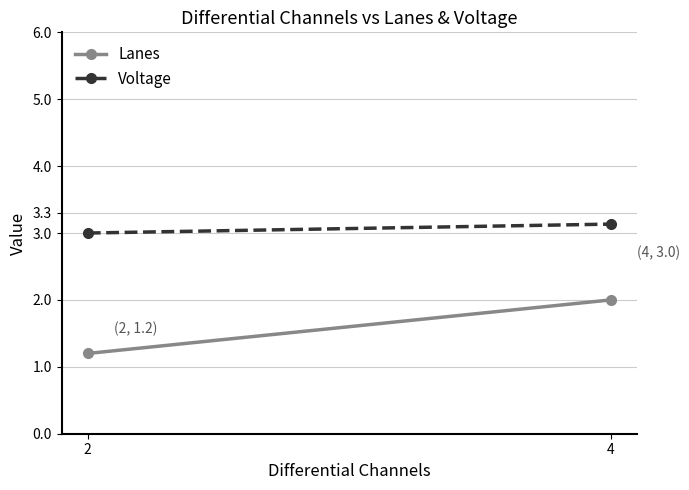

Is it true that Voltage equals 4.0 at 2?

False